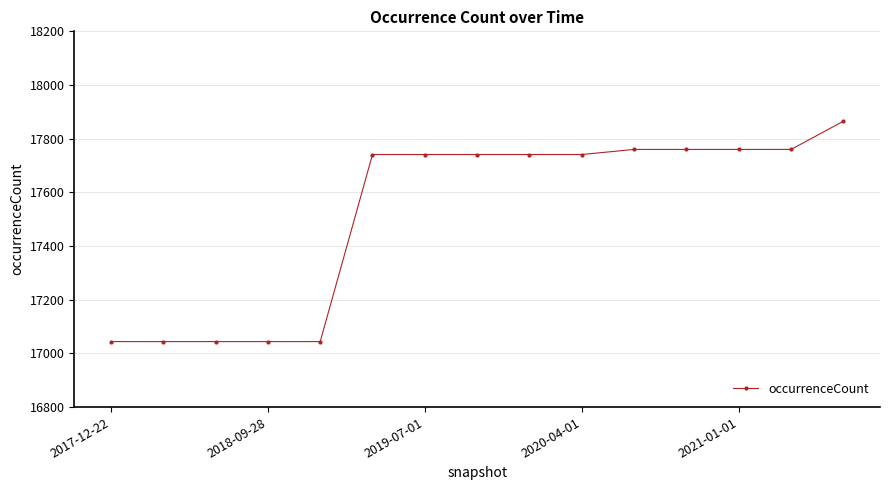

What is the value of the 13th point from the left?

17760